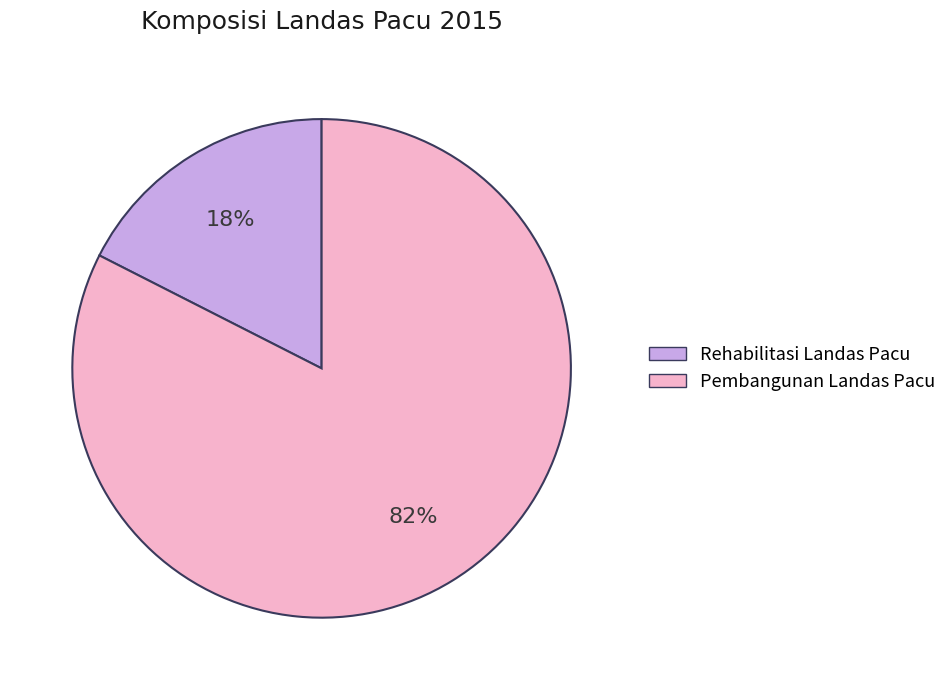

Do Pembangunan Landas Pacu and Rehabilitasi Landas Pacu together represent more than half of the pie?

Yes